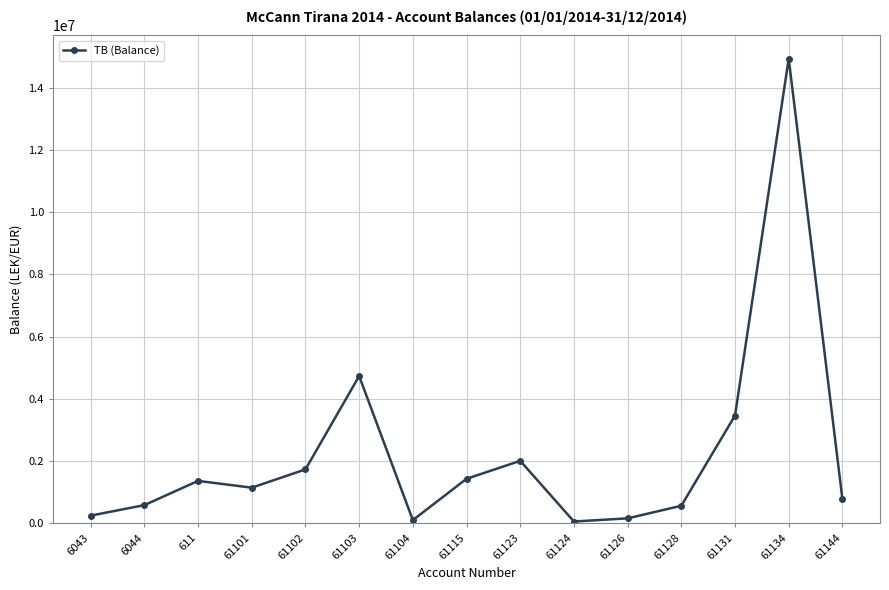

Approximately how many times larger is the value at 61102 compared to 61123?

0.9